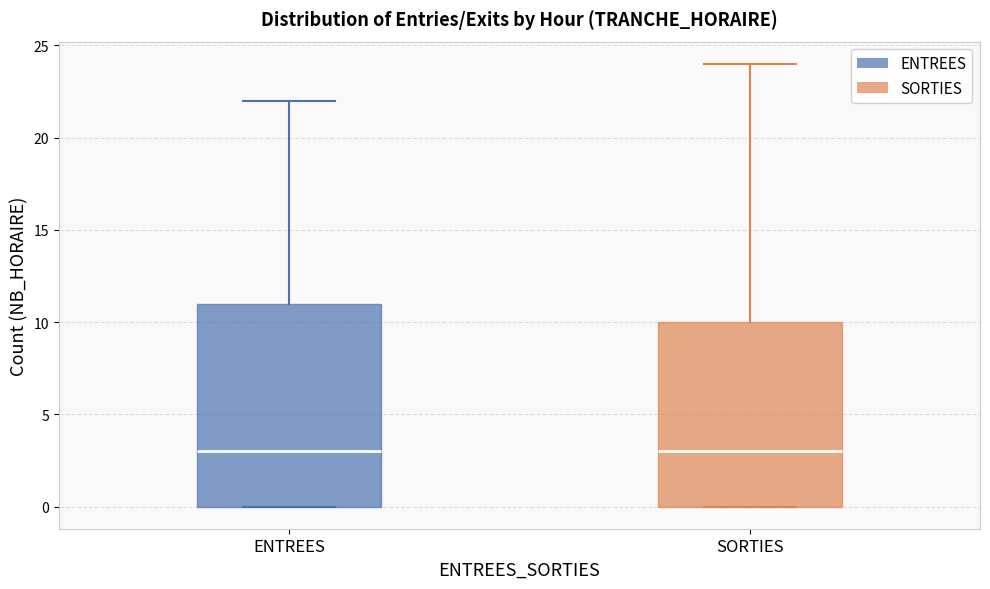

Reading left to right, transcribe this box plot: for each box, give where its median line is, the range the box spans, and where its two whiskers end, as read against the y-axis. The values are not printed on the chart, so give them approximately, as read against the axis.

ENTREES: median 3, box 0 to 11, whiskers 0 to 22
SORTIES: median 3, box 0 to 10, whiskers 0 to 24